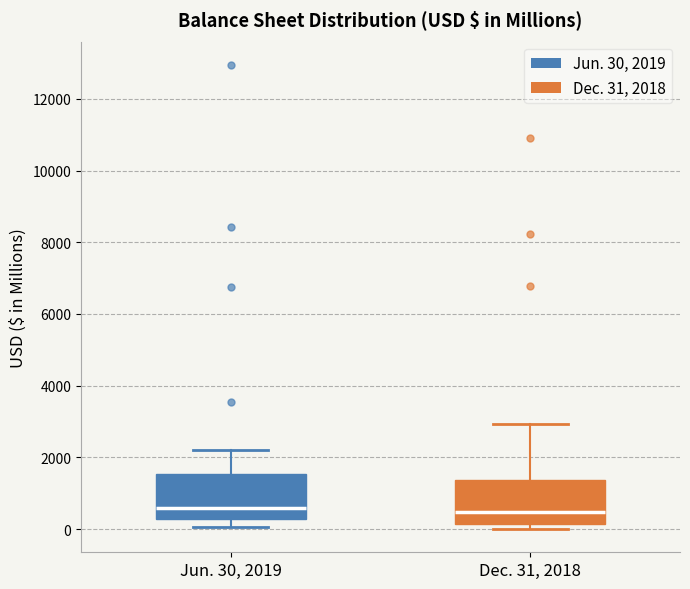

Reading left to right, read every box against the y-axis: the position of its median line, the range the box covers, and the ends of its whiskers. The values are not printed on the chart, so give them approximately, as read against the axis.

Jun. 30, 2019: median 600, box 200 to 1600, whiskers 0 to 2200
Dec. 31, 2018: median 400, box 200 to 1400, whiskers 0 to 3000